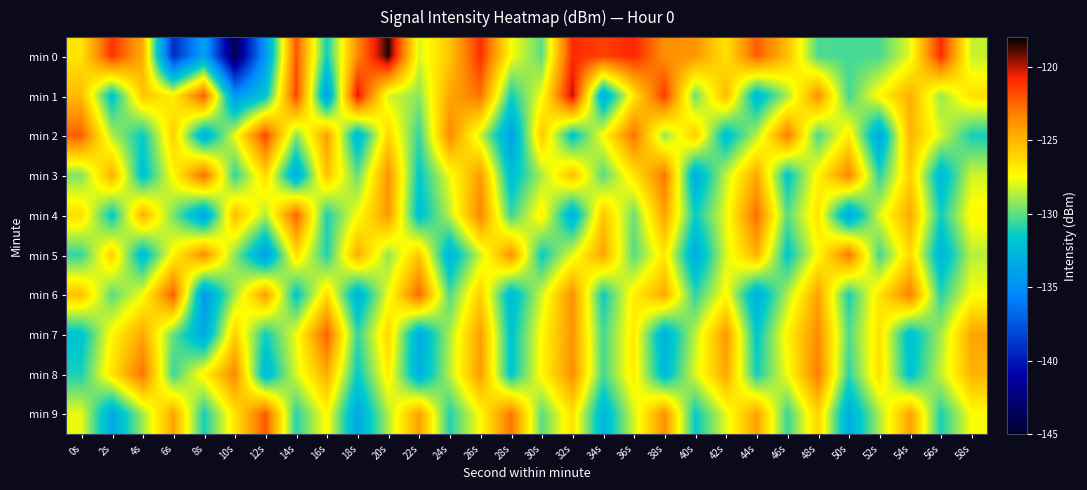

Rank the series at 12s from highest to lowest value.

min 2, min 9, min 6, min 3, min 4, min 7, min 1, min 8, min 5, min 0